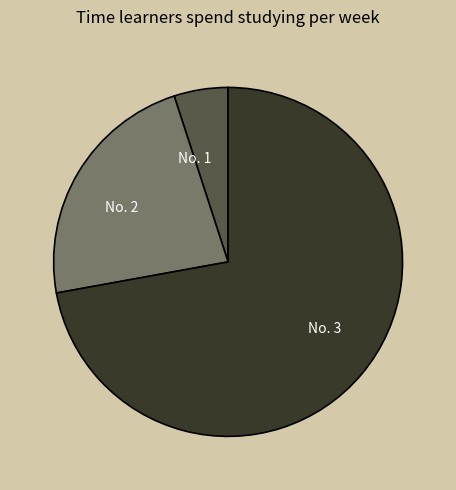

What is the majority slice?

No. 3